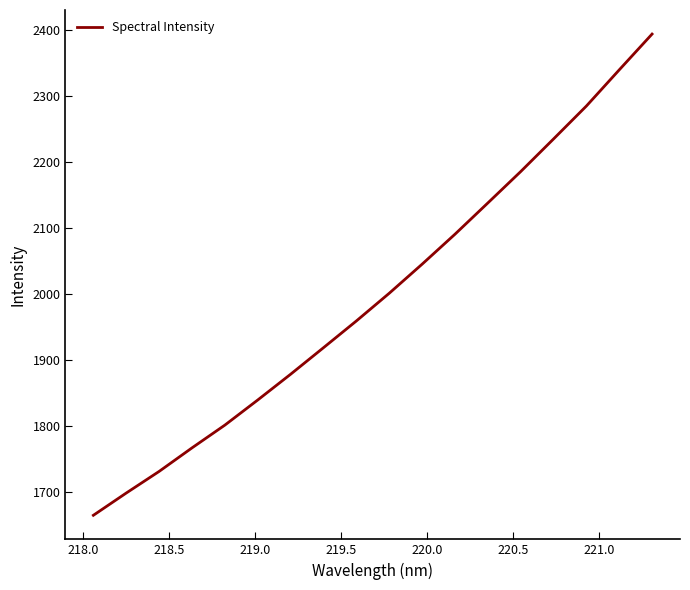

What is the difference between the maximum and minimum values?

729.3